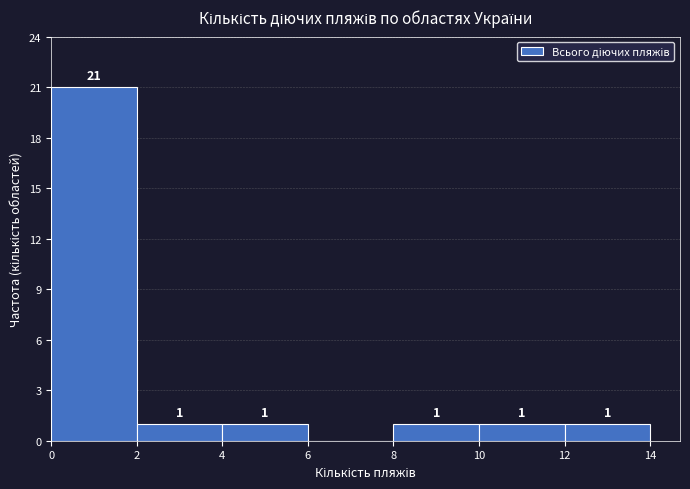

Over which range of the x-axis is the bar tallest?

0 to 2